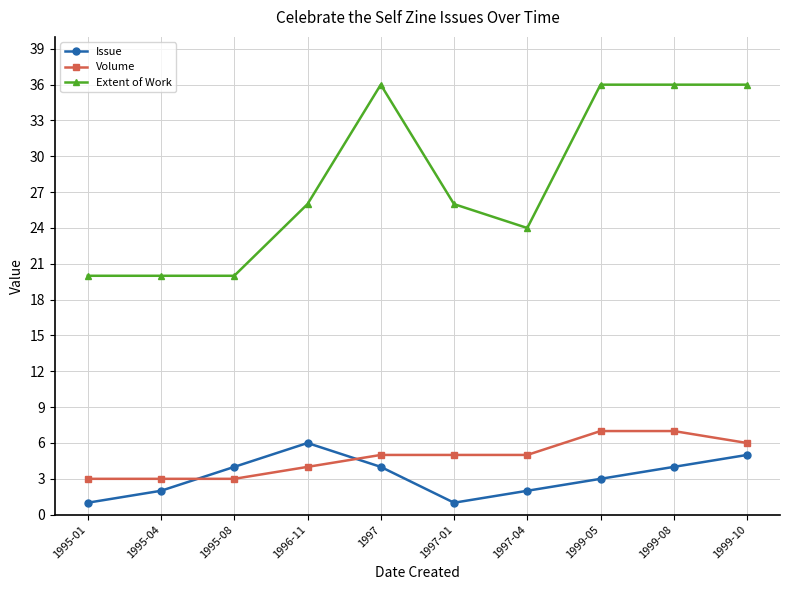

Is this an area chart (filled region under the line)?

No